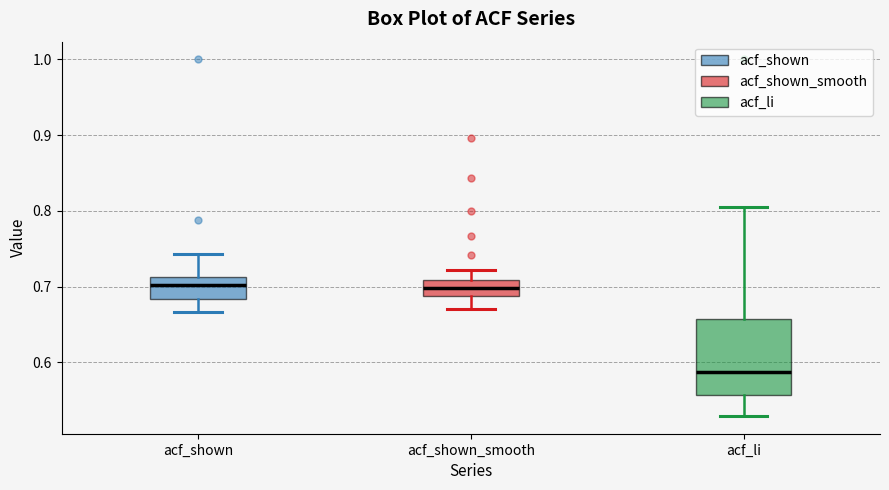

Where is the lower edge of the box for acf_shown_smooth on the y-axis? The values are not printed on the chart, so give them approximately, as read against the axis.

0.69